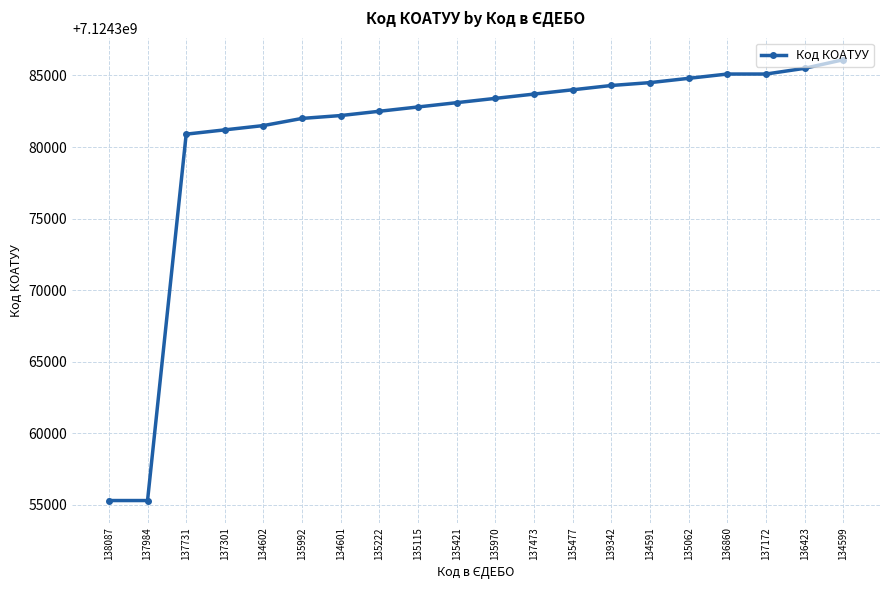

True or false: the data shows 7124386101 at 134599.

True